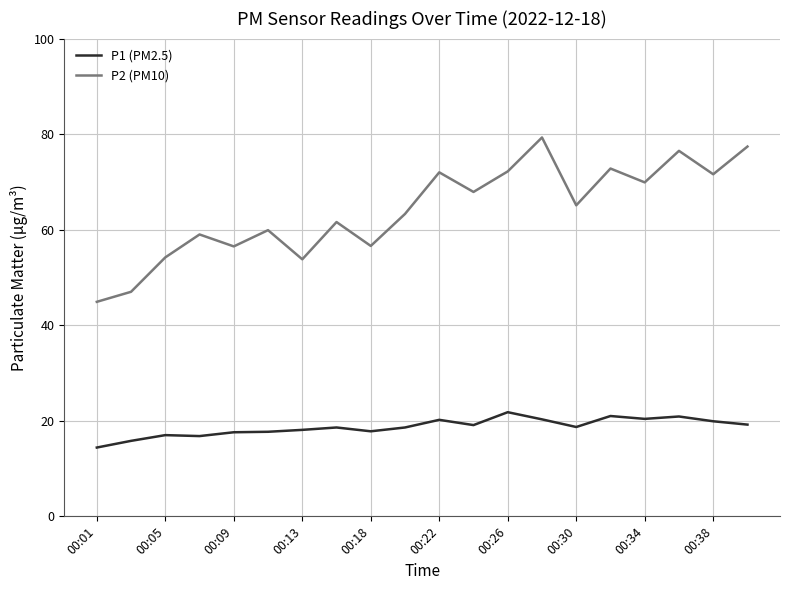

What is the average value of the P2 (PM10) series?

64.1